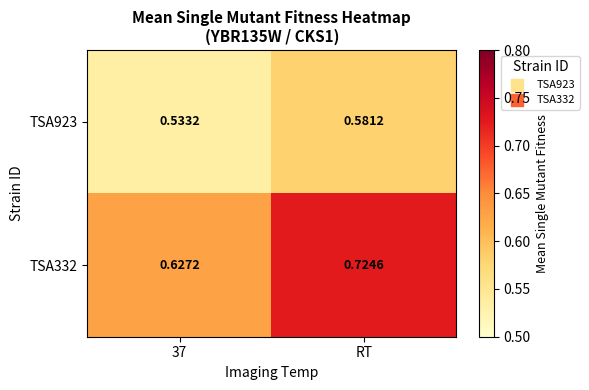

At which category is the sum across all series the highest?

RT